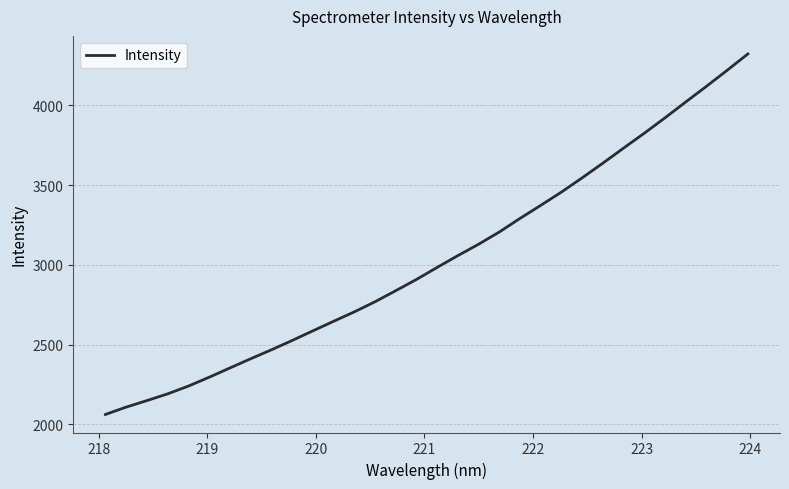

How many categories are shown in the chart?

32